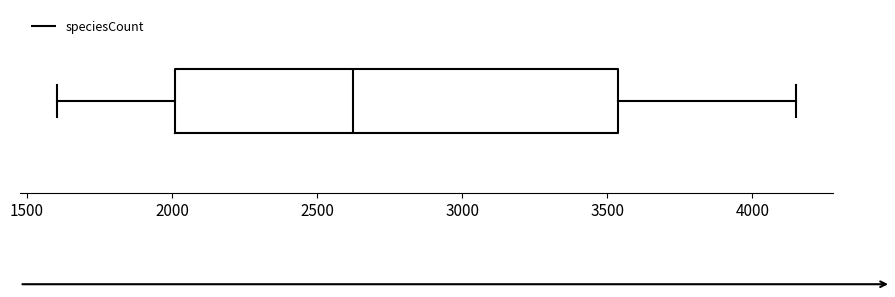

Read this box plot against the x-axis: the position of the median line, the range covered by the box, and the ends of both whiskers. The values are not printed on the chart, so give them approximately, as read against the axis.

median 2600, box 2000 to 3550, whiskers 1600 to 4150